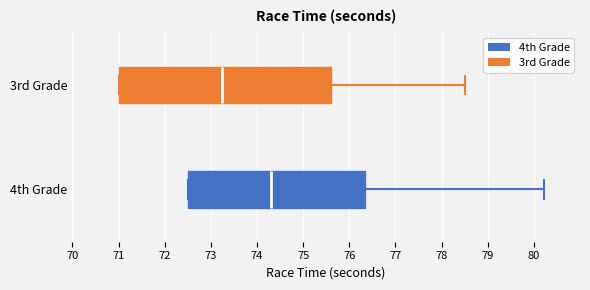

Comparing the boxes themselves (not the whiskers), which one is the widest?

3rd Grade